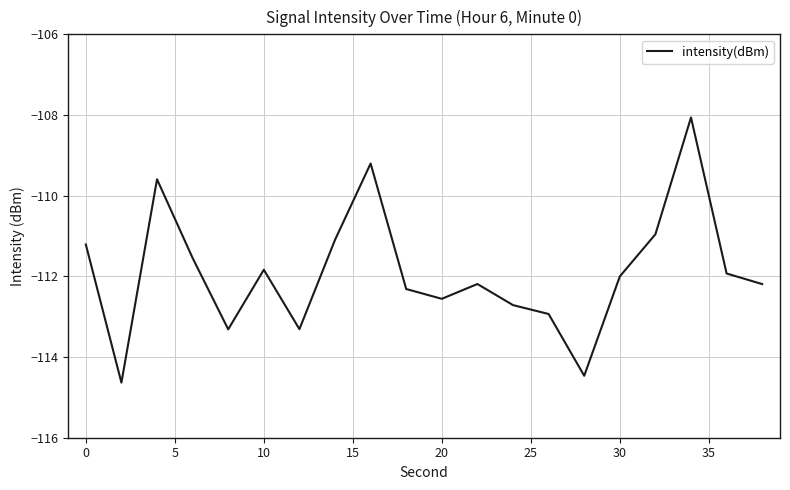

What is the minimum value shown in the chart?

-114.6